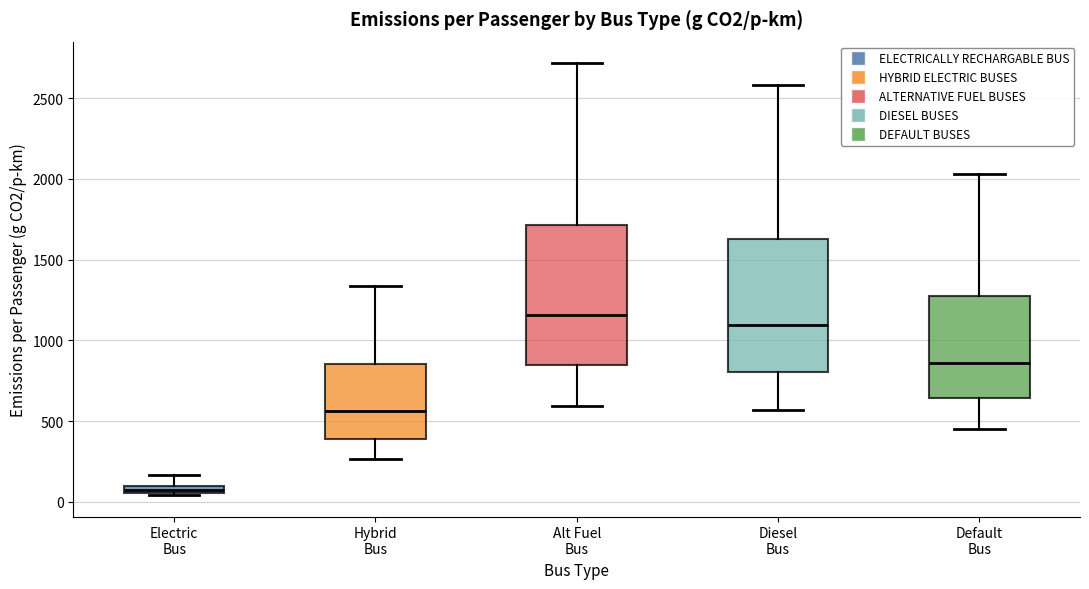

Which box's median line is the lowest?

Electric Bus